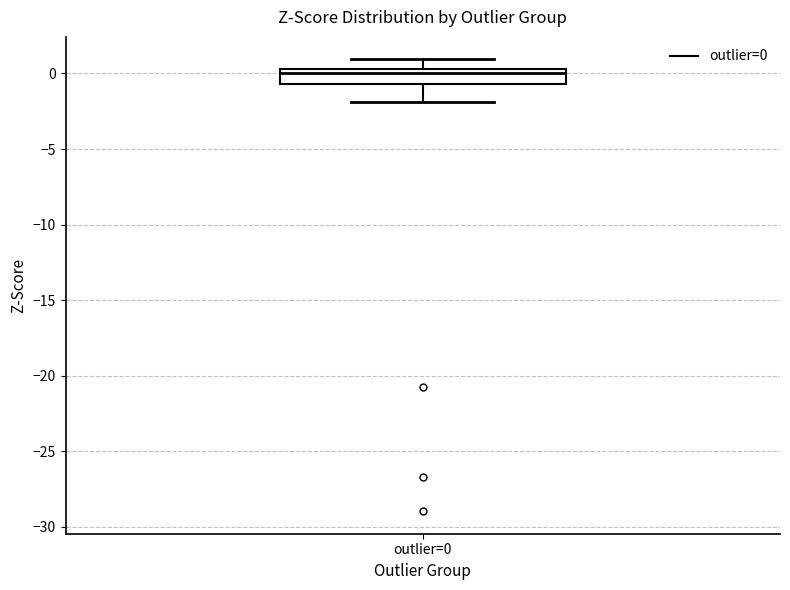

Read this box plot against the y-axis: the position of the median line, the range covered by the box, and the ends of both whiskers. The values are not printed on the chart, so give them approximately, as read against the axis.

median 0.0, box -0.5 to 0.5, whiskers -2.0 to 1.0